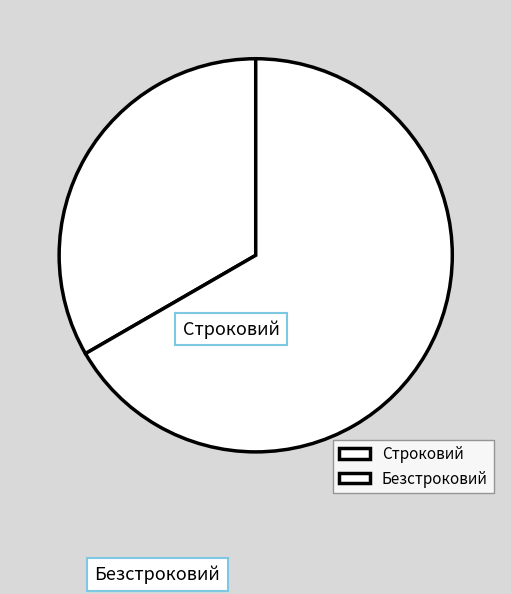

Combined, what portion of the pie is Строковий and Безстроковий?

100.0%